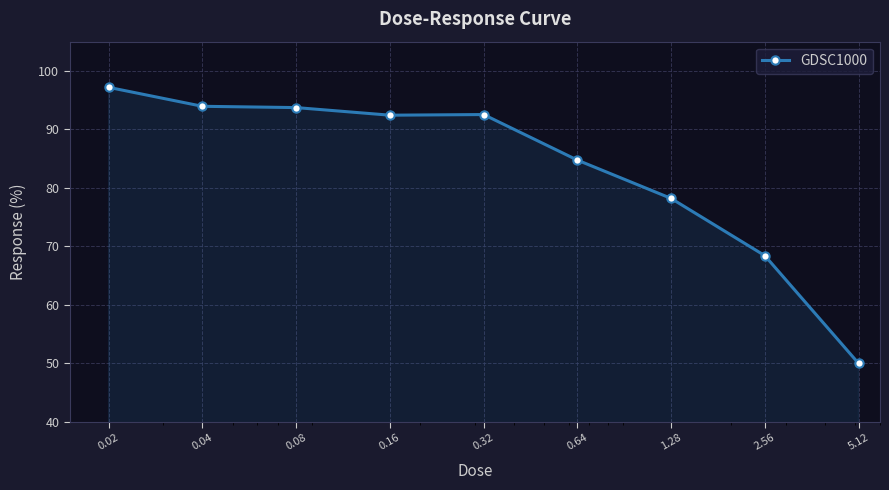

True or false: there are more than 2 points higher than both neighbors.

False